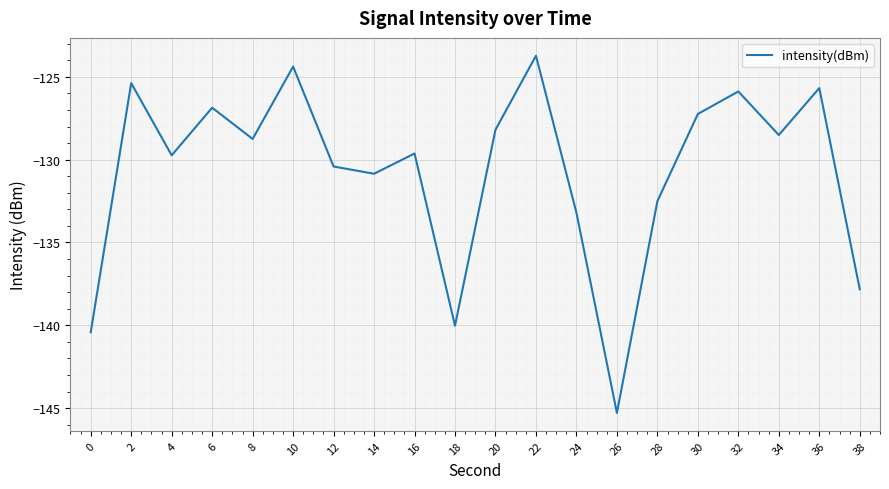

What is the change in value from 30 to 34?

-1.3